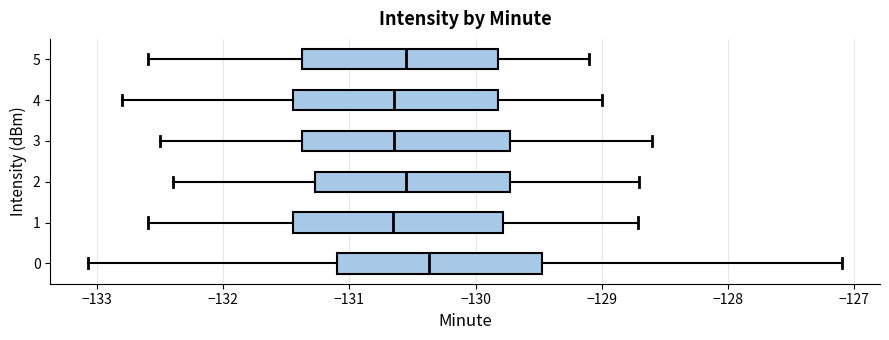

Which box's median line is the furthest to the right?

0